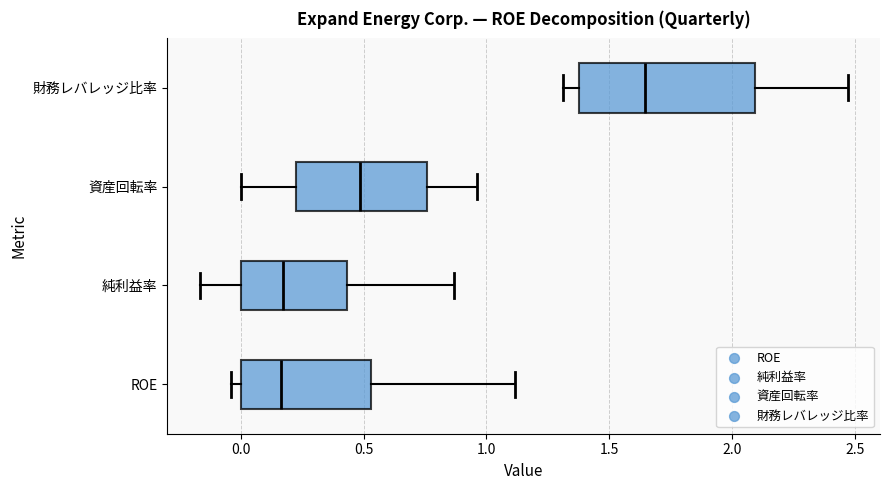

Reading bottom to top, read every box against the x-axis: the position of its median line, the range the box covers, and the ends of its whiskers. The values are not printed on the chart, so give them approximately, as read against the axis.

ROE: median 0.15, box 0.00 to 0.55, whiskers -0.05 to 1.10
純利益率: median 0.15, box 0.00 to 0.45, whiskers -0.15 to 0.85
資産回転率: median 0.50, box 0.25 to 0.75, whiskers 0.00 to 0.95
財務レバレッジ比率: median 1.65, box 1.40 to 2.10, whiskers 1.30 to 2.45